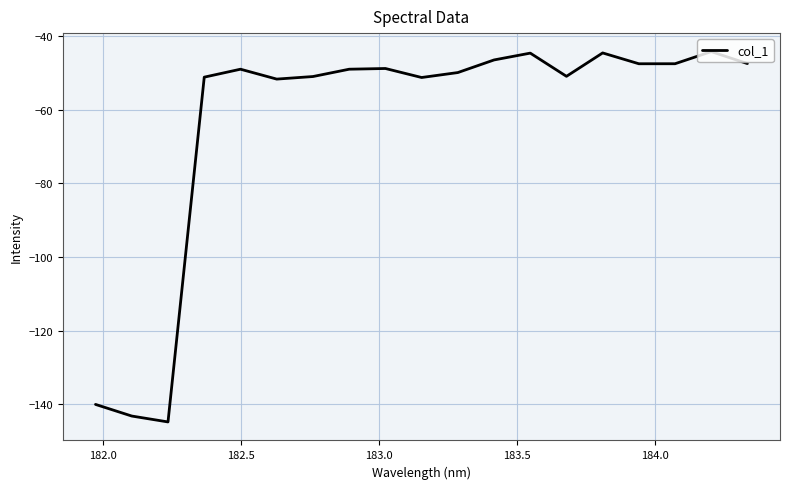

What is the difference between the maximum and minimum values?

100.6